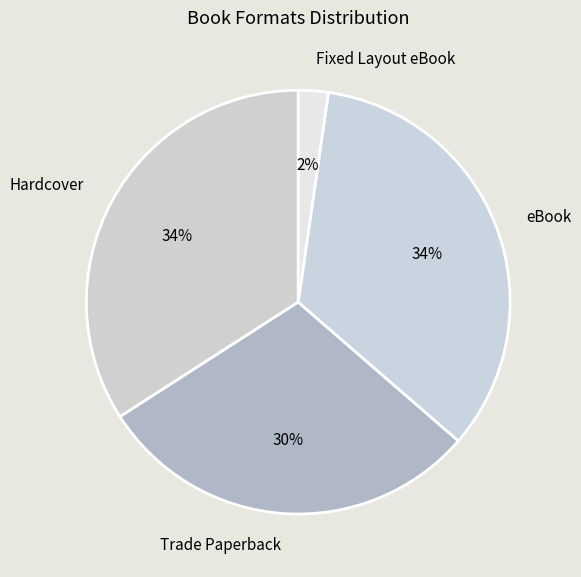

Is it true that Fixed Layout eBook is 2% of the pie?

True